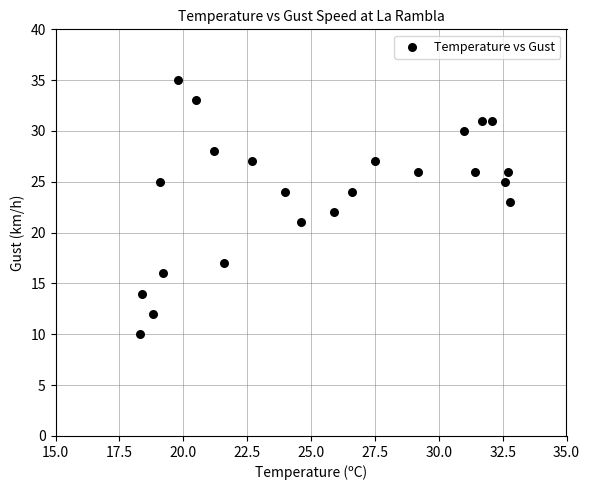

What is the range of Y values (max minus min)?

25